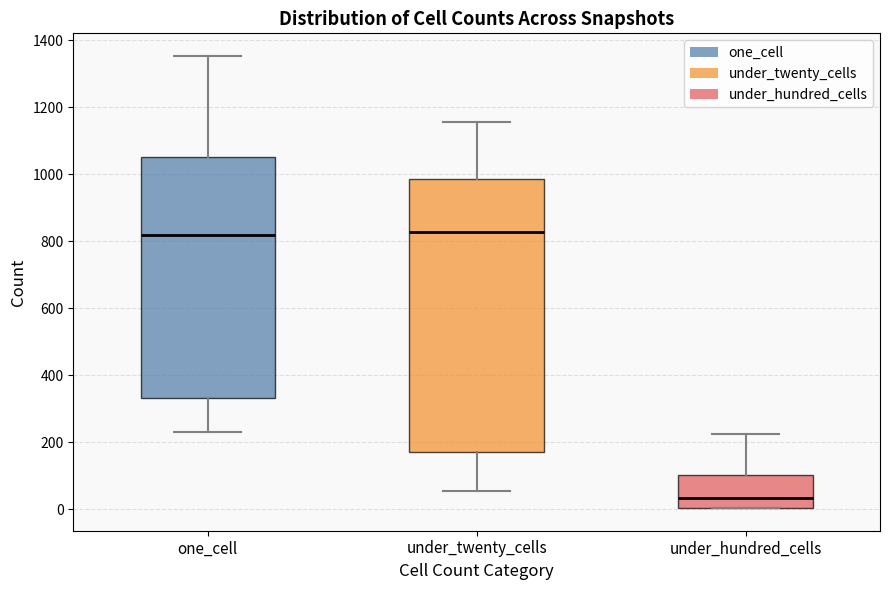

Reading left to right, read every box against the y-axis: the position of its median line, the range the box covers, and the ends of its whiskers. The values are not printed on the chart, so give them approximately, as read against the axis.

one_cell: median 820, box 340 to 1060, whiskers 220 to 1360
under_twenty_cells: median 820, box 180 to 980, whiskers 60 to 1160
under_hundred_cells: median 40, box 0 to 100, whiskers 0 to 220